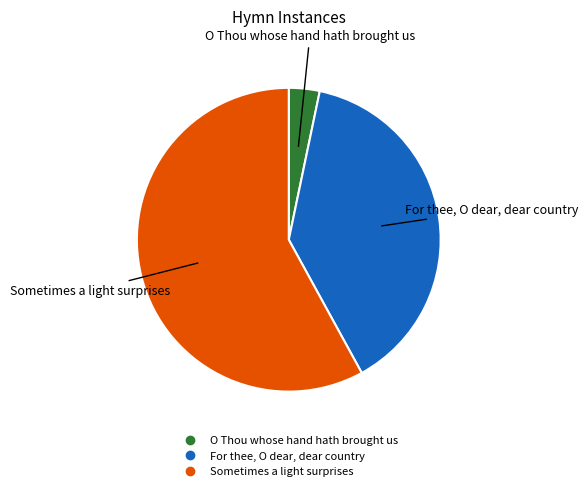

Between Sometimes a light surprises and For thee, O dear, dear country, which is larger?

Sometimes a light surprises